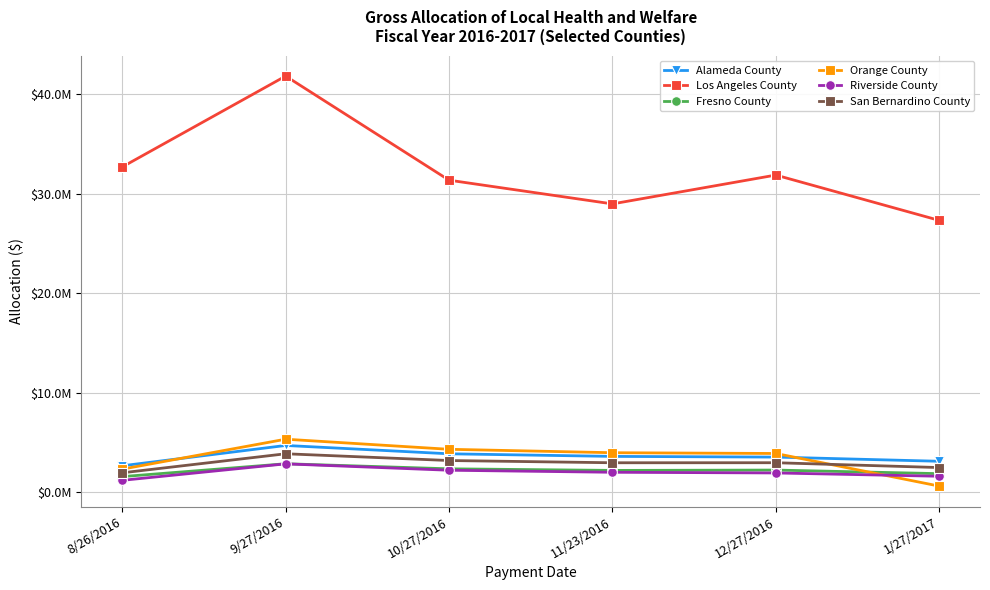

Between 9/27/2016 and 1/27/2017, which series saw the biggest shift?

Los Angeles County